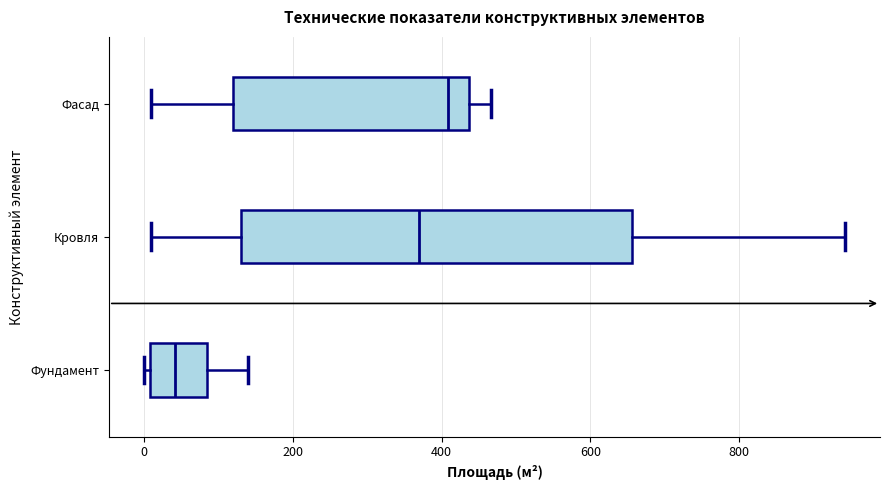

Where does the left whisker of the box for Кровля end on the x-axis? The values are not printed on the chart, so give them approximately, as read against the axis.

20